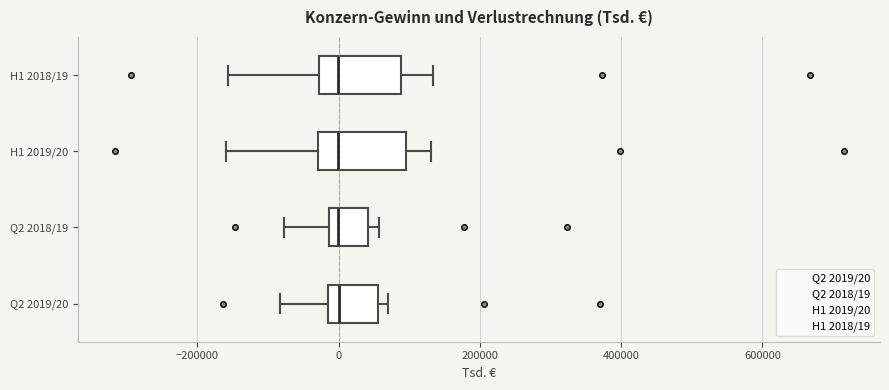

Where does the median line of the box for Q2 2018/19 sit on the x-axis? The values are not printed on the chart, so give them approximately, as read against the axis.

0